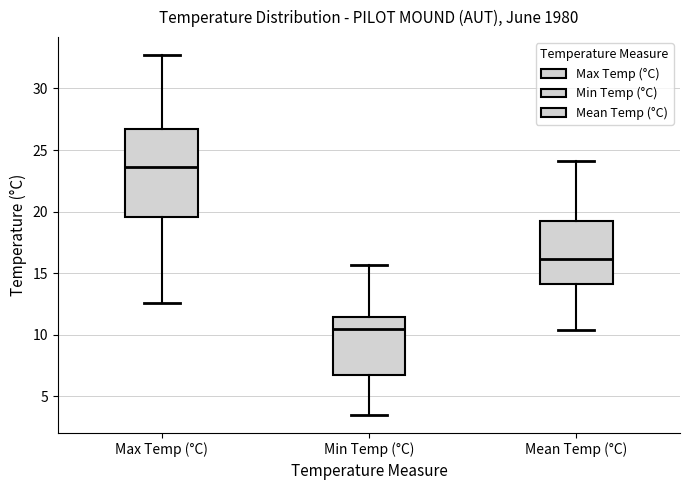

Comparing the boxes themselves (not the whiskers), which one is the tallest?

Max Temp (°C)